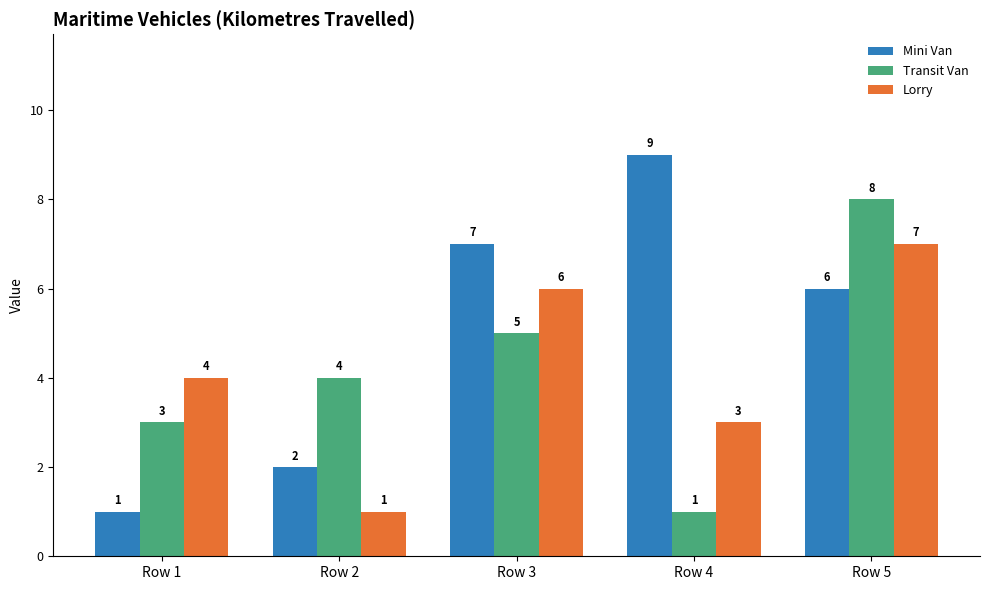

What is the value of the Mini Van bar at the 3rd from the left?

7